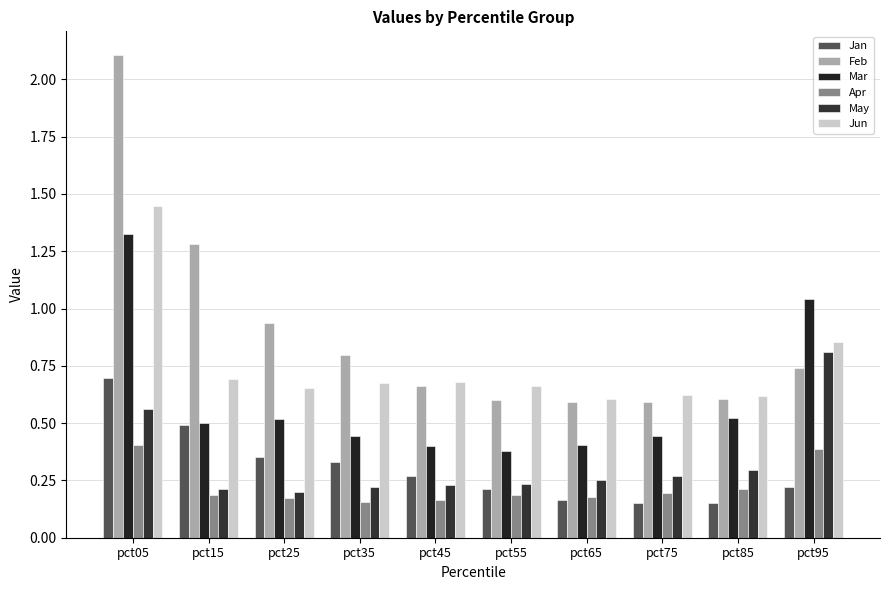

How many series are shown in this chart?

6